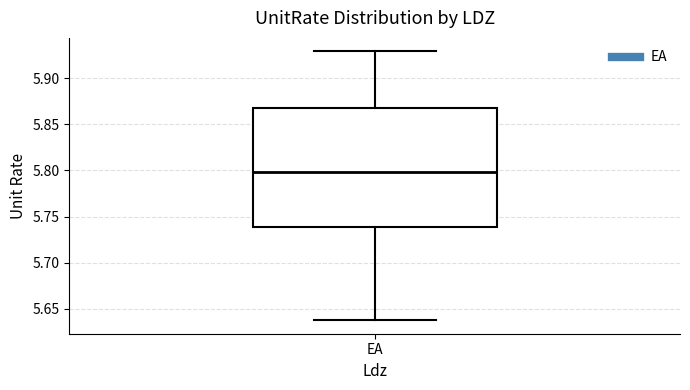

Read this box plot against the y-axis: the position of the median line, the range covered by the box, and the ends of both whiskers. The values are not printed on the chart, so give them approximately, as read against the axis.

median 5.80, box 5.74 to 5.87, whiskers 5.64 to 5.93